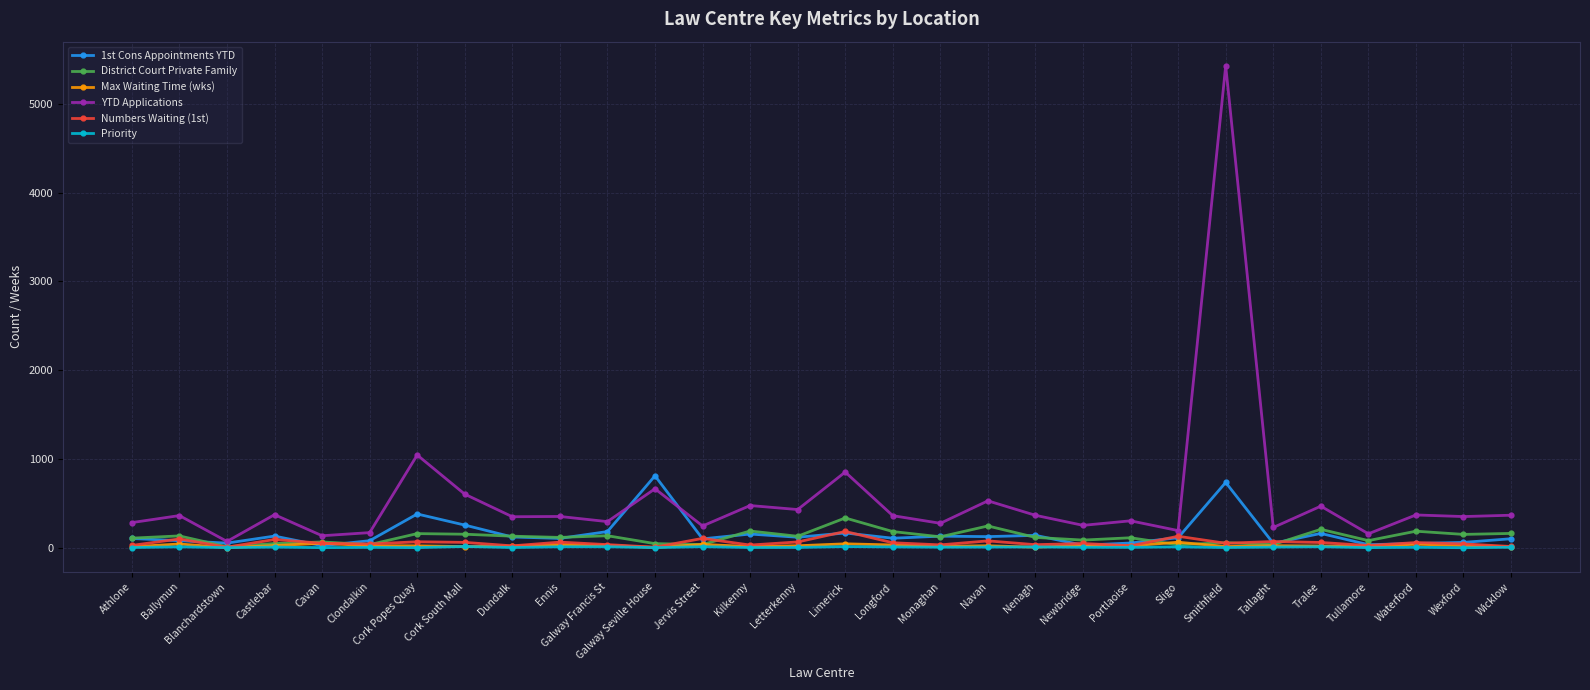

Which category has the highest value across all series?

Smithfield